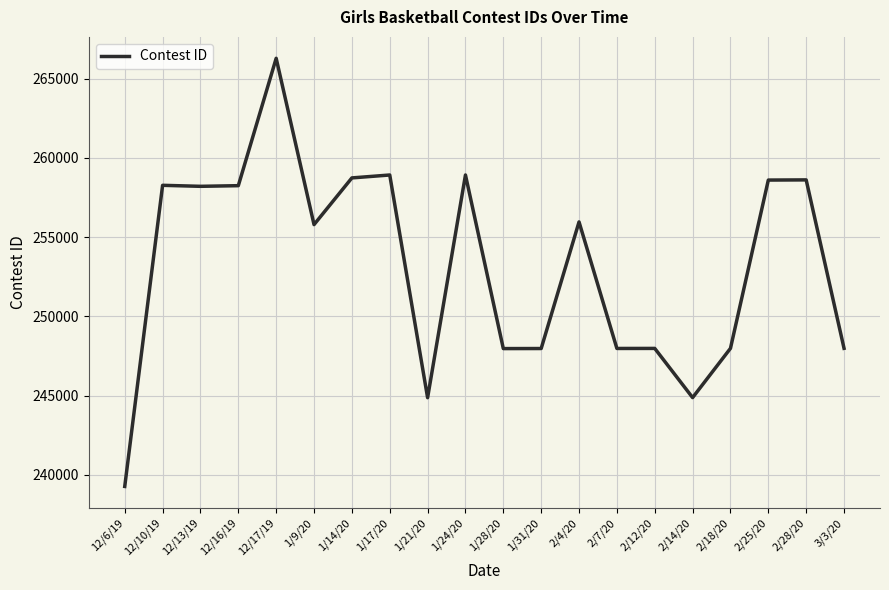

What is the maximum value shown in the chart?

266290